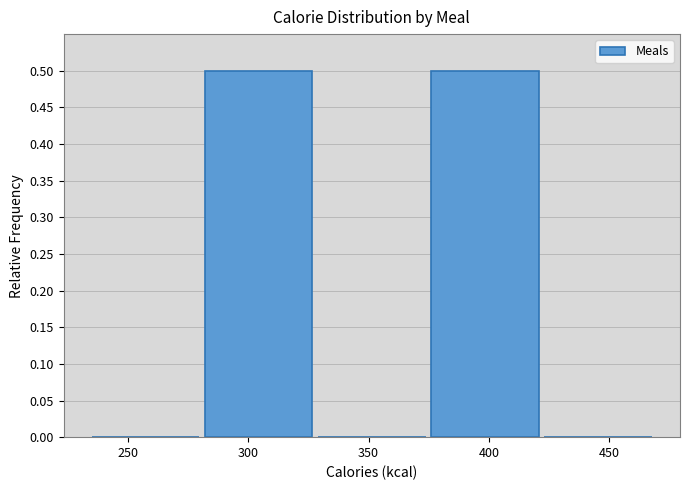

Reading left to right, transcribe this chart: for each bar, give the range it covers on the x-axis and its height. Neither the bar edges nor the heights are printed on the chart, so give them approximately, as read against the axes.

235 to 282: 0
282 to 329: 0.5
329 to 376: 0
376 to 423: 0.5
423 to 470: 0